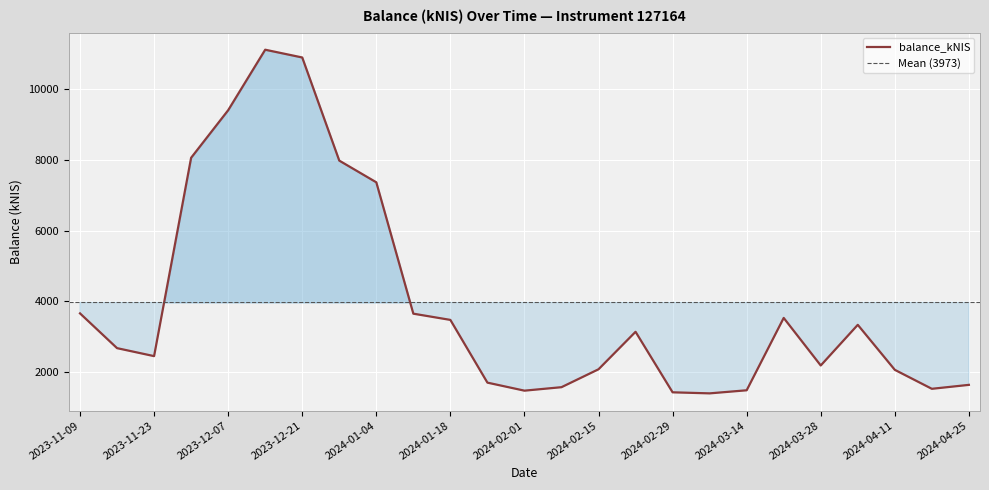

Where is the first local minimum?

2023-11-23